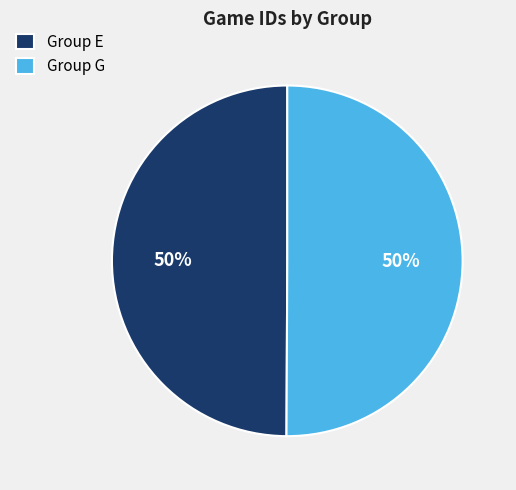

Is the sum of Group G and Group E greater than half?

Yes